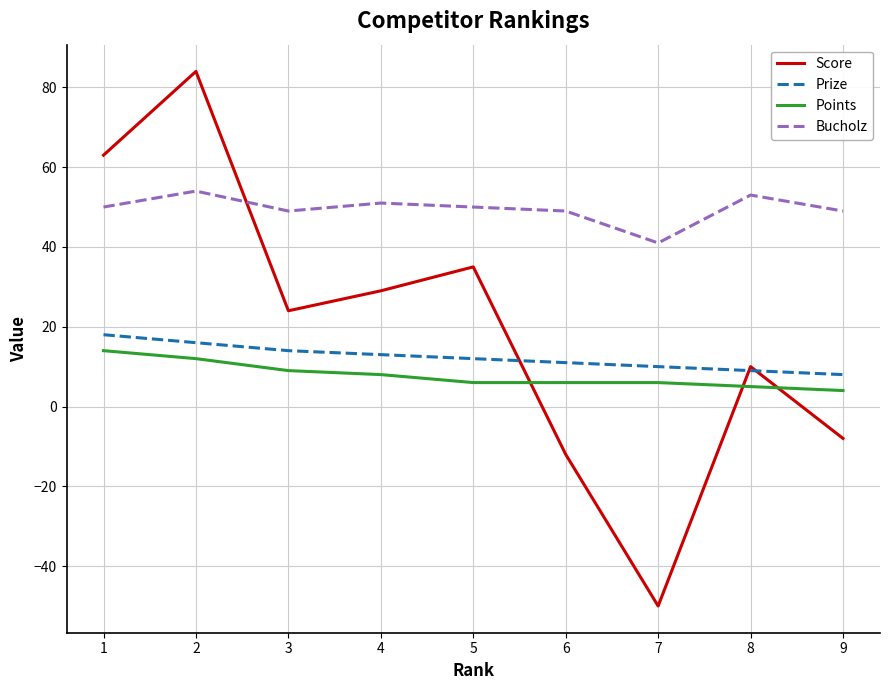

Between 2 and 9, which series saw the biggest shift?

Score